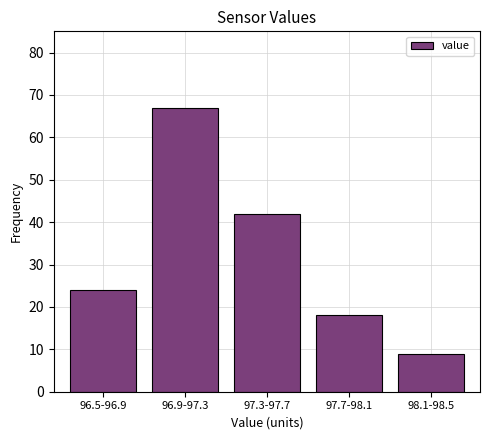

Reading left to right, what are all the values shown in this chart?

96.5-96.9=24	96.9-97.3=67	97.3-97.7=42	97.7-98.1=18	98.1-98.5=9